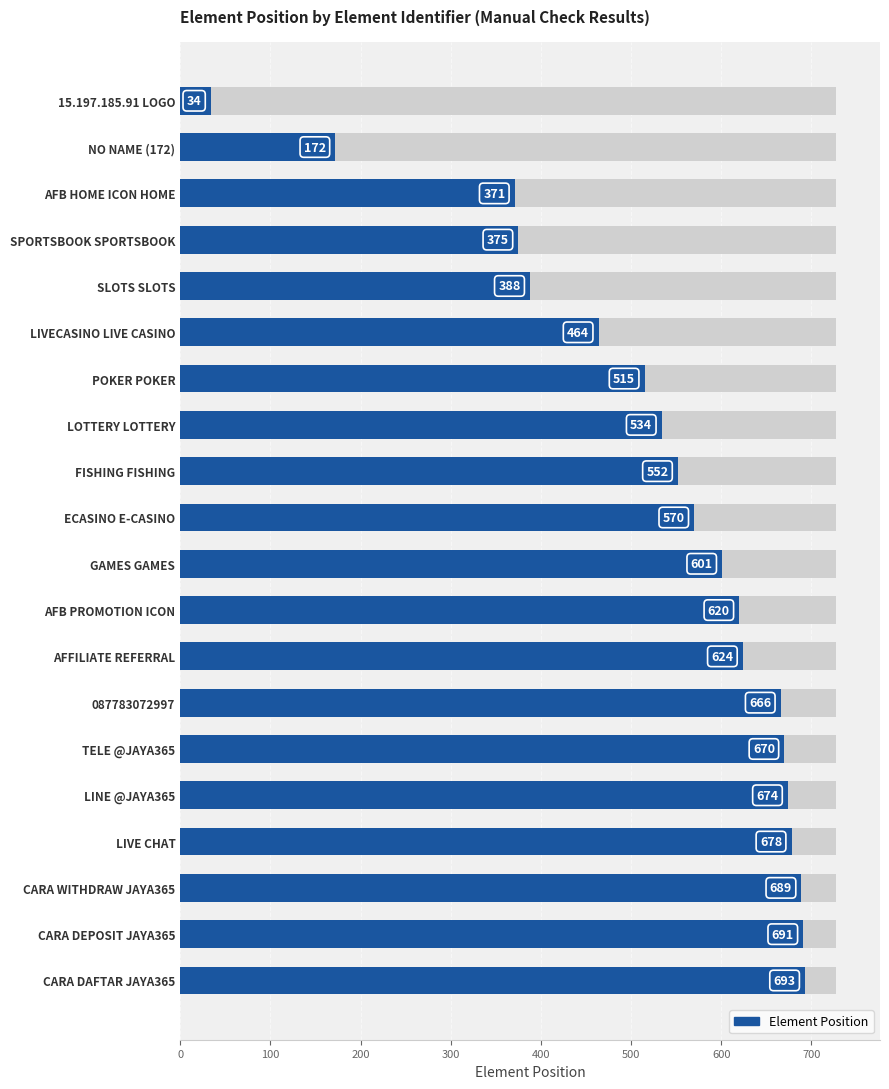

Does the chart contain stacked bars?

No